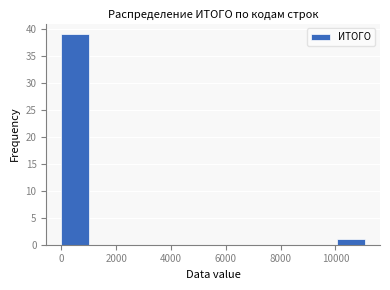

Reading left to right, list every bar in this chart as the range it spans on the x-axis followed by its height. Neither the bar edges nor the heights are printed on the chart, so give them approximately, as read against the axes.

0 to 1200: 39
1200 to 2200: 0
2200 to 3400: 0
3400 to 4400: 0
4400 to 5600: 0
5600 to 6800: 0
6800 to 7800: 0
7800 to 9000: 0
9000 to 10000: 0
10000 to 11200: 1